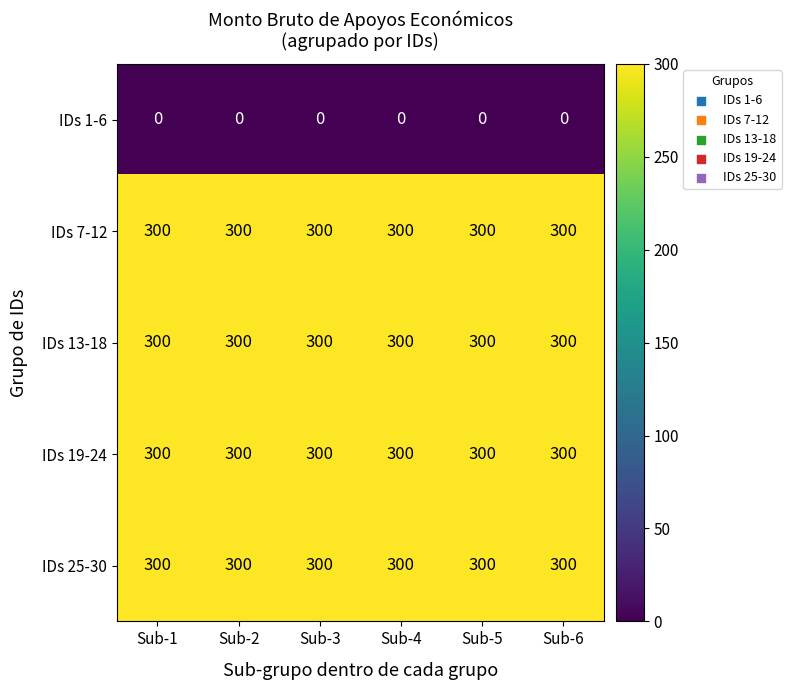

What is the minimum value for IDs 25-30?

300